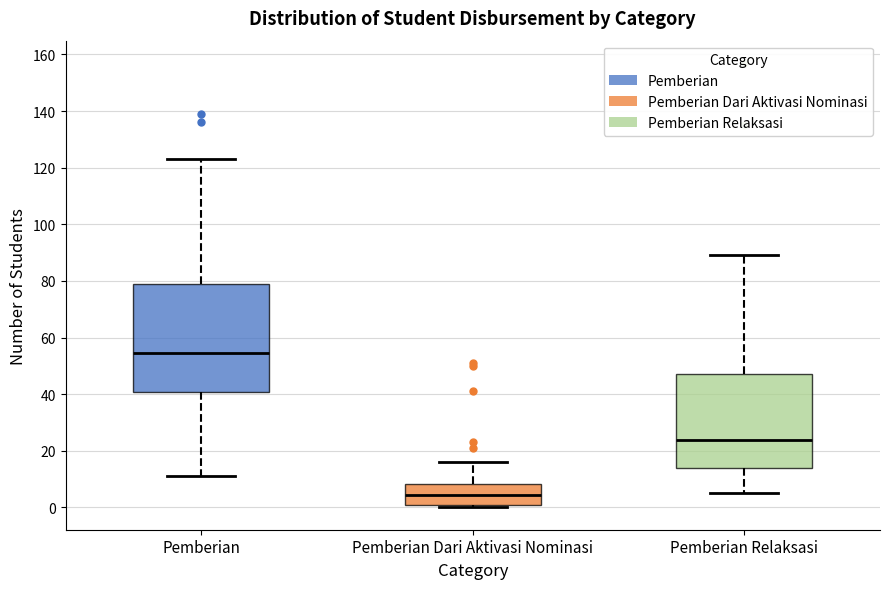

Reading left to right, read every box against the y-axis: the position of its median line, the range the box covers, and the ends of its whiskers. The values are not printed on the chart, so give them approximately, as read against the axis.

Pemberian: median 54, box 40 to 78, whiskers 12 to 124
Pemberian Dari Aktivasi Nominasi: median 4, box 2 to 8, whiskers 0 to 16
Pemberian Relaksasi: median 24, box 14 to 48, whiskers 6 to 90